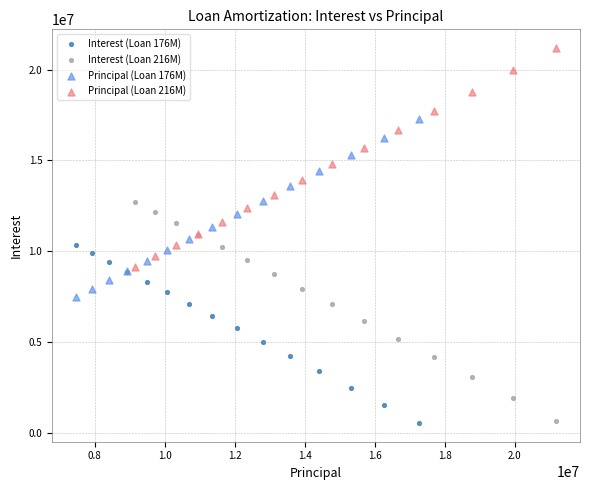

Which series contains the highest Y value?

Principal (Loan 216M)